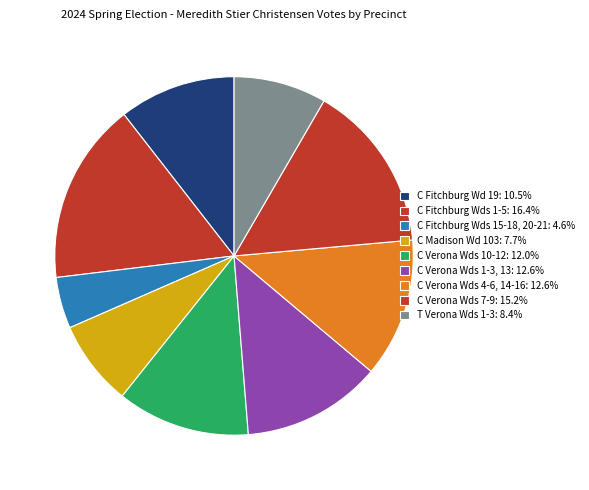

Is it true that C Verona Wds 1-3, 13 is 13% of the pie?

True